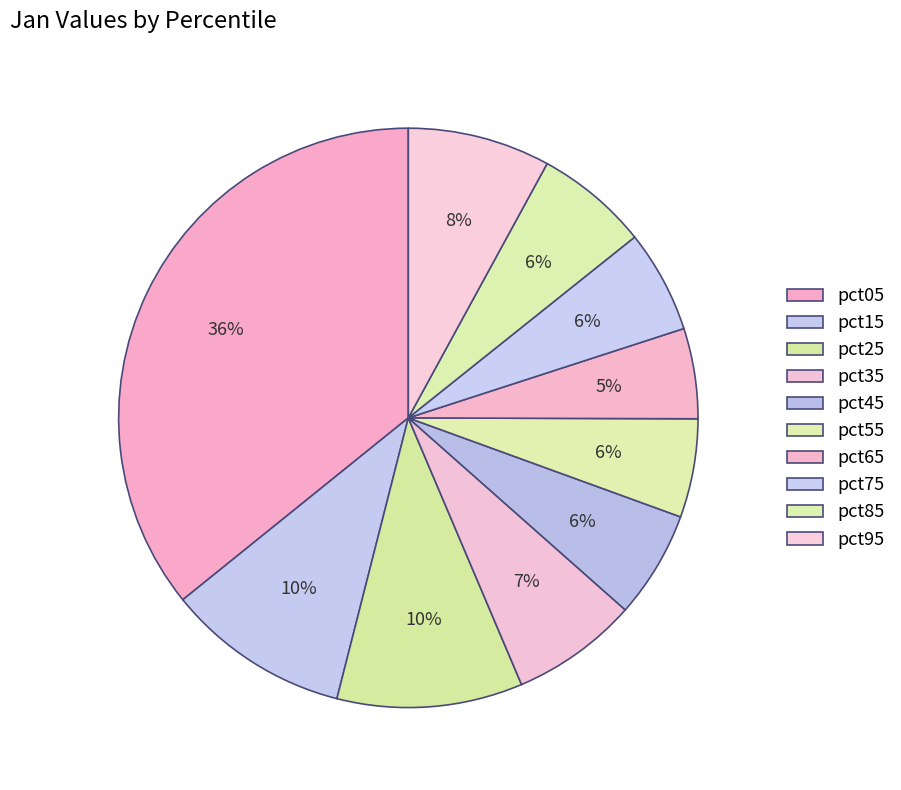

What percentage is the pct25 slice, to the nearest percent?

10%